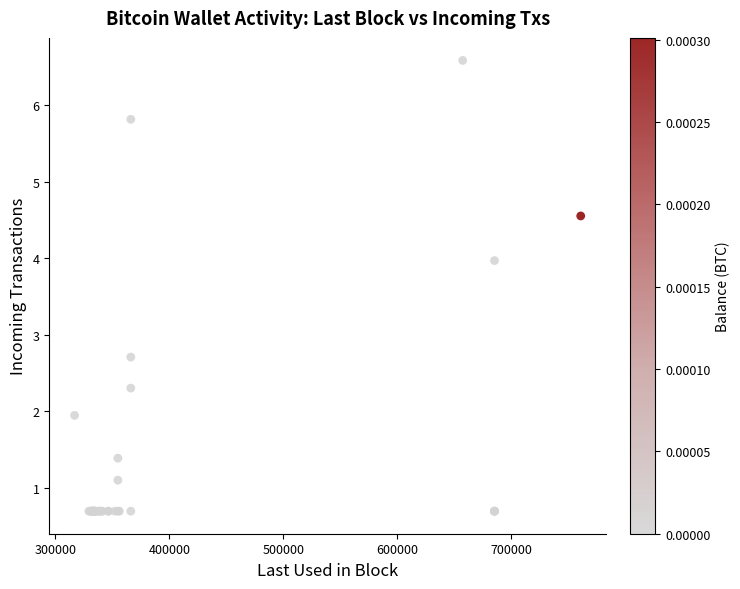

What Y value in the scatter plot is closest to 3?

2.7